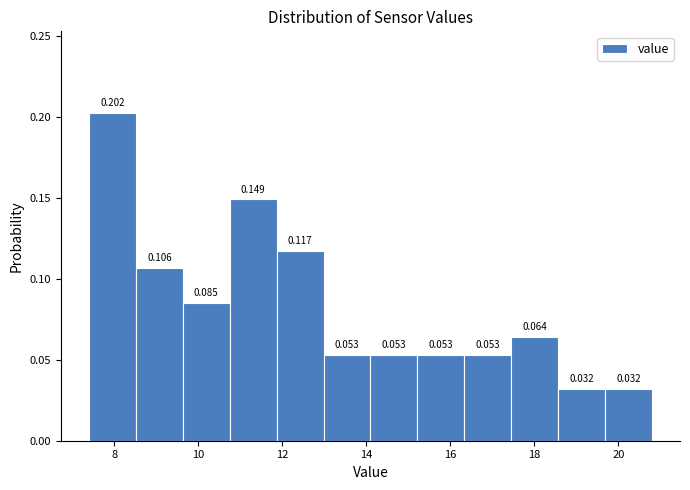

Reading left to right, list every bar in this chart as the range it spans on the x-axis followed by its height. The bar edges are not printed on the chart, so give them approximately, as read against the axis.

7.4 to 8.6: 0.202
8.6 to 9.6: 0.106
9.6 to 10.8: 0.085
10.8 to 11.8: 0.149
11.8 to 13.0: 0.117
13.0 to 14.2: 0.053
14.2 to 15.2: 0.053
15.2 to 16.4: 0.053
16.4 to 17.4: 0.053
17.4 to 18.6: 0.064
18.6 to 19.6: 0.032
19.6 to 20.8: 0.032